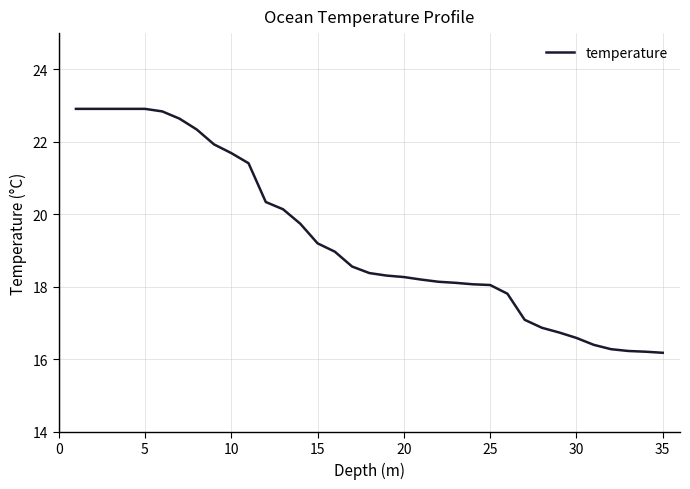

Reading left to right, list all the values displayed in this chart.

22.9	22.9	22.9	22.9	22.9	22.8	22.6	22.3	21.9	21.7	21.4	20.3	20.1	19.7	19.2	19.0	18.6	18.4	18.3	18.3	18.2	18.1	18.1	18.1	18.1	17.8	17.1	16.9	16.7	16.6	16.4	16.3	16.2	16.2	16.2